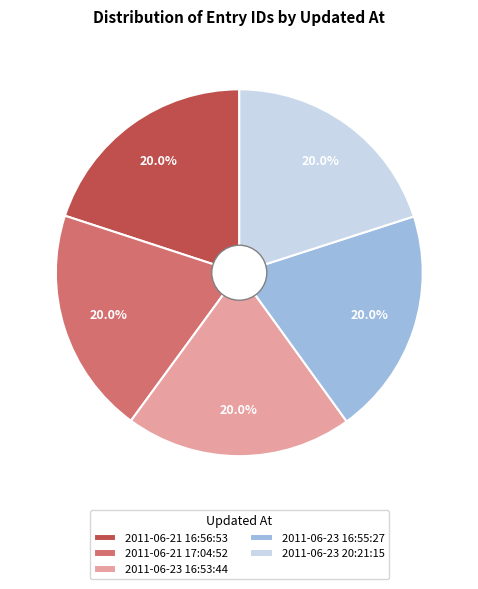

Approximately how many times larger is the value at 2011-06-21 16:56:53 compared to 2011-06-23 16:55:27?

1.0